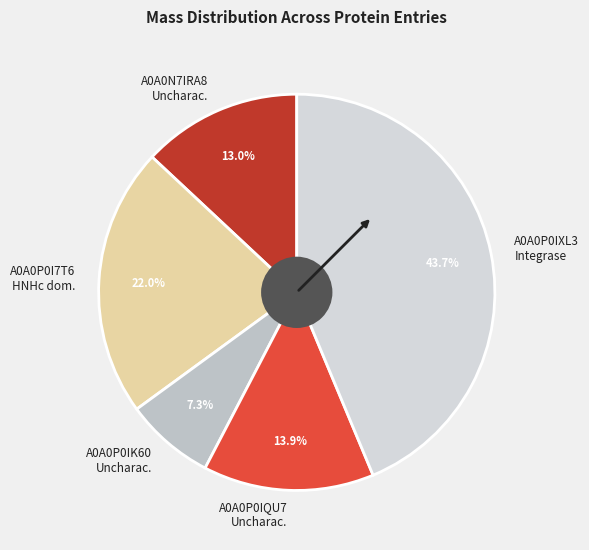

What is the ratio of the value at A0A0N7IRA8 Uncharac. to the value at A0A0P0IXL3 Integrase?

0.3